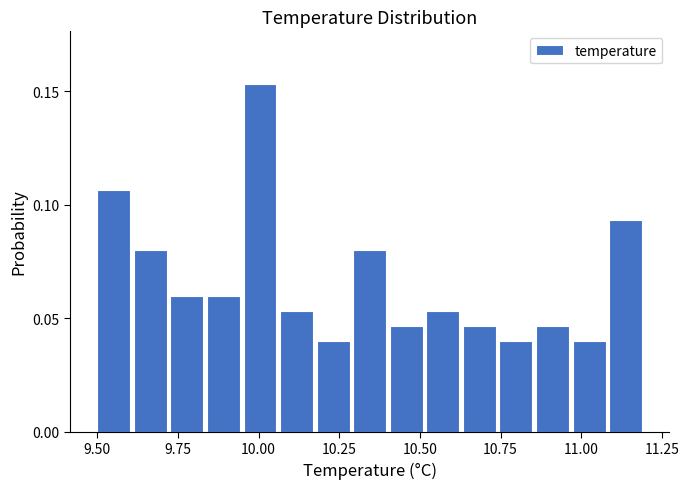

Around what value on the x-axis is the tallest bar? Give the approximate position of its centre, as read against the axis.

10.00